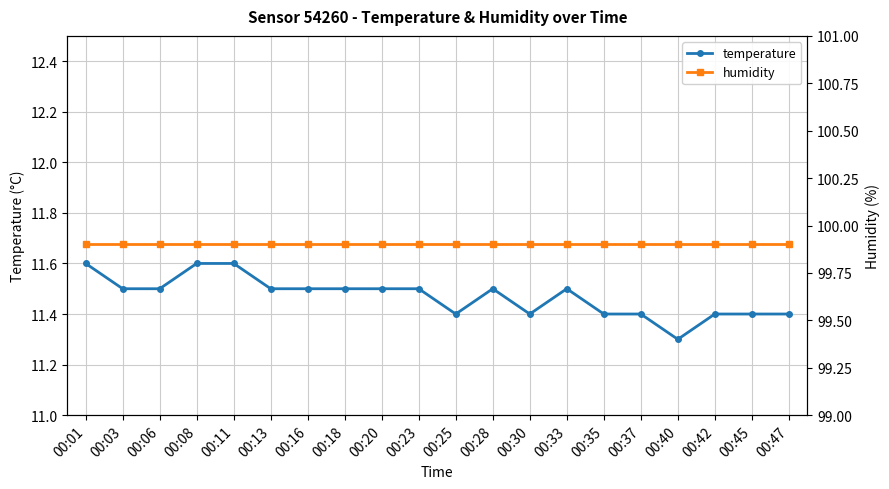

Where is temperature nearest to the value 11?

00:40